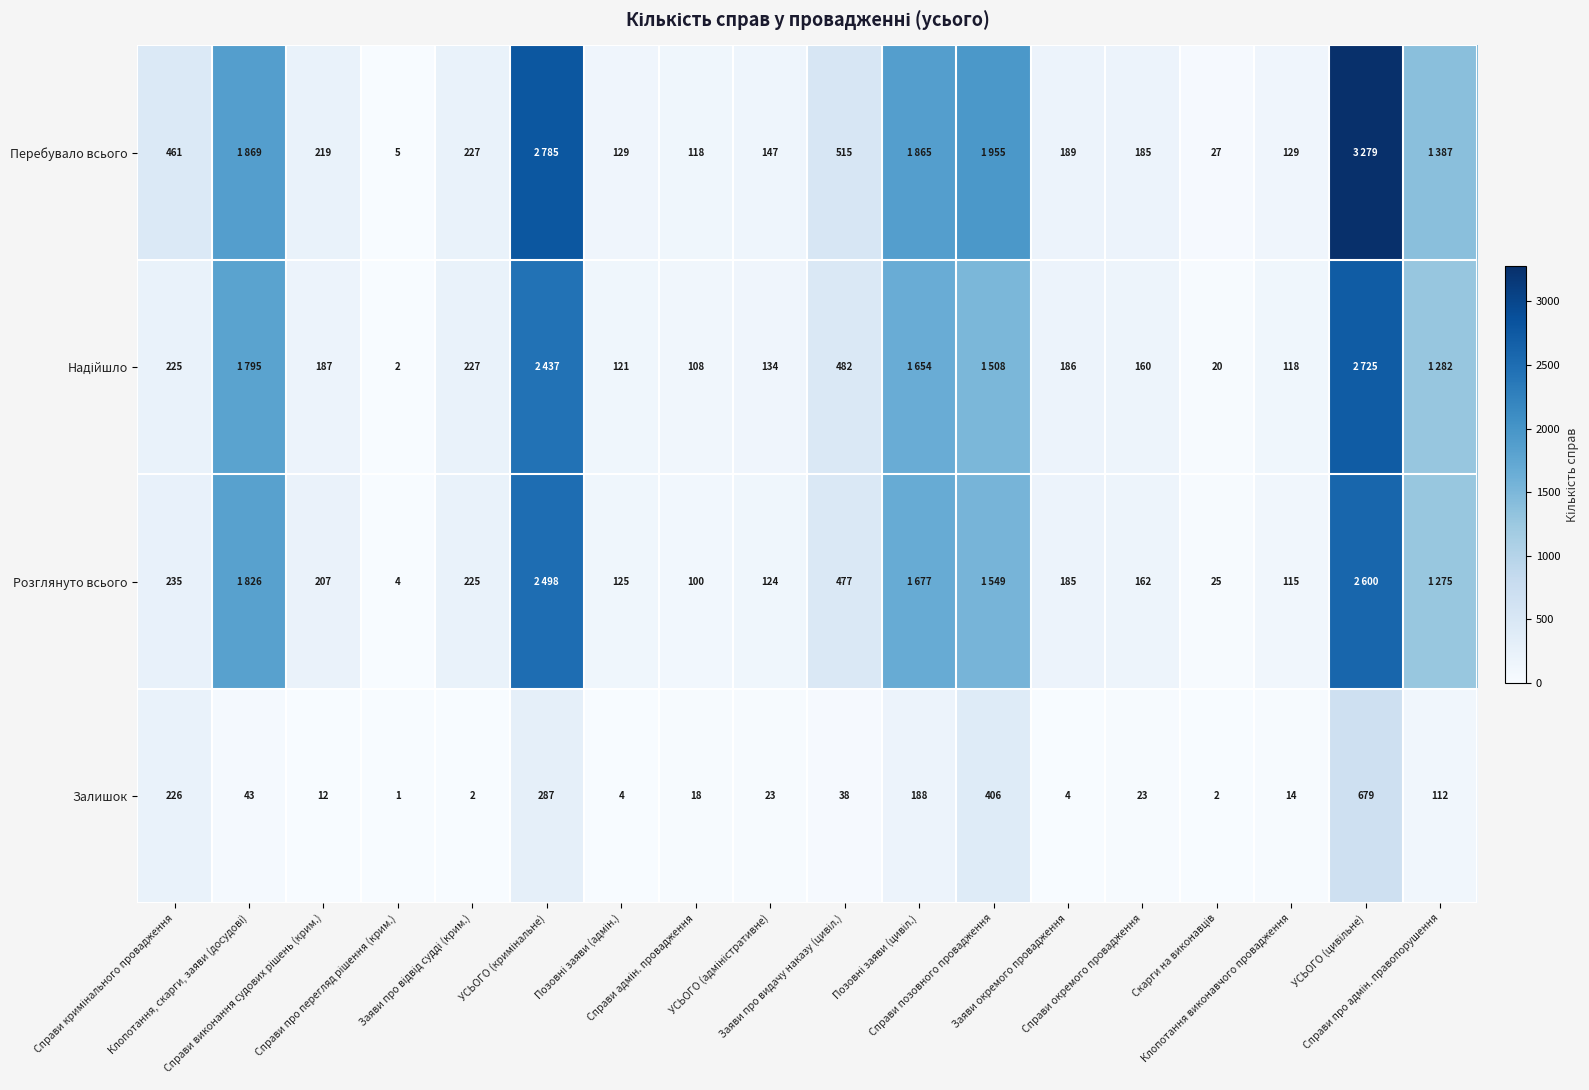

What is the highest value of the Залишок series?

679